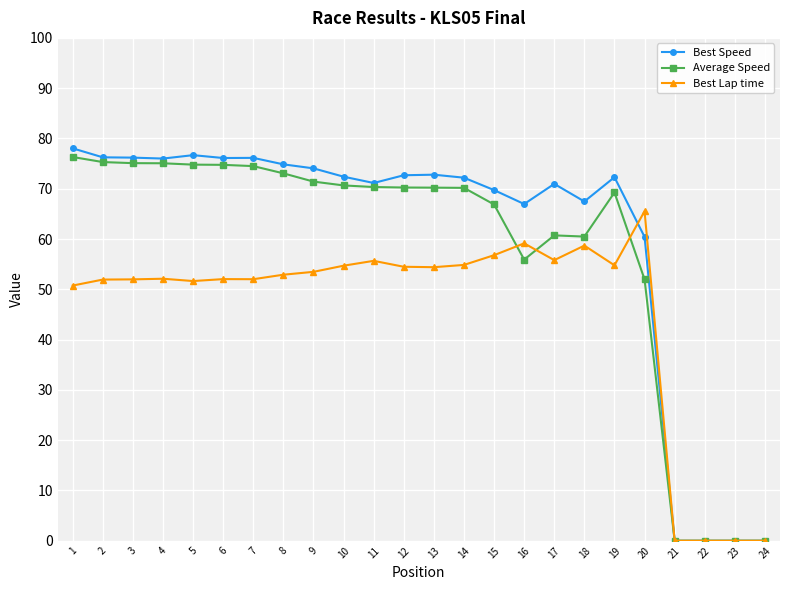

True or false: Best Lap time has more than 1 points higher than both neighbors.

True